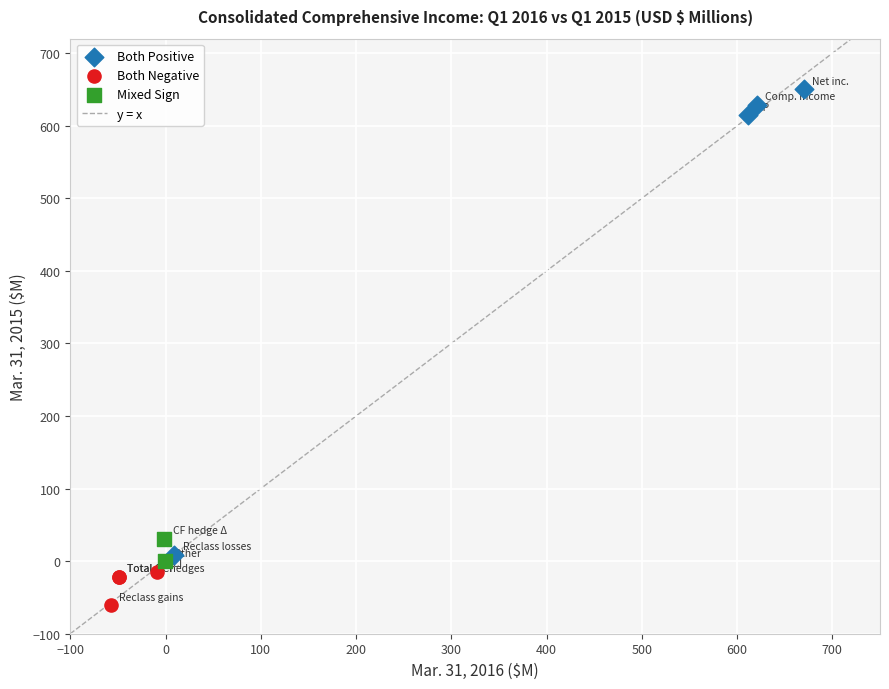

Which series has the largest Y range (max minus min)?

Both Positive